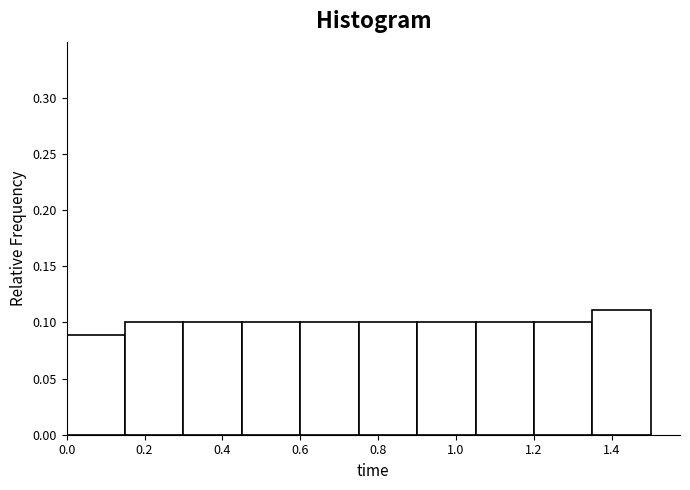

What is the height of the bar covering 0.30 to 0.45 on the x-axis? Neither the bar edges nor the heights are printed on the chart, so give them approximately, as read against the axes.

0.10